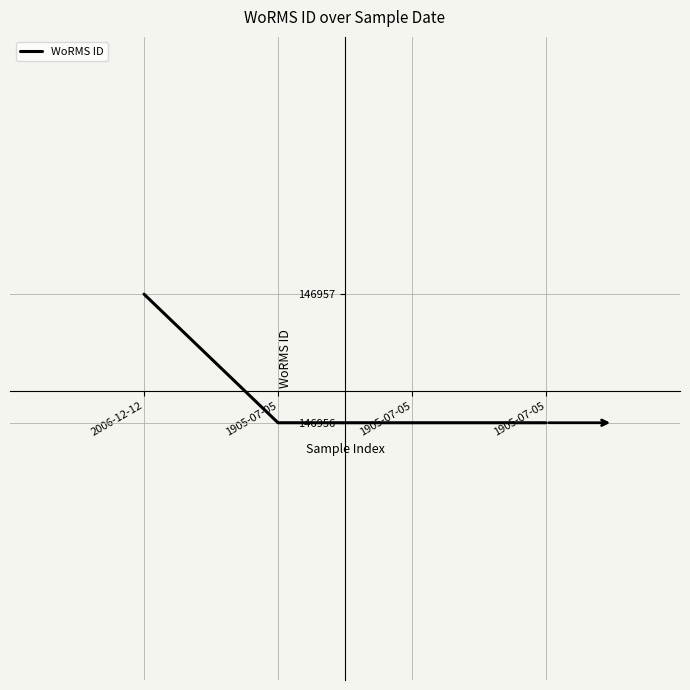

Rank the categories by value from highest to lowest.

2006-12-12, 1905-07-05, 1905-07-05, 1905-07-05